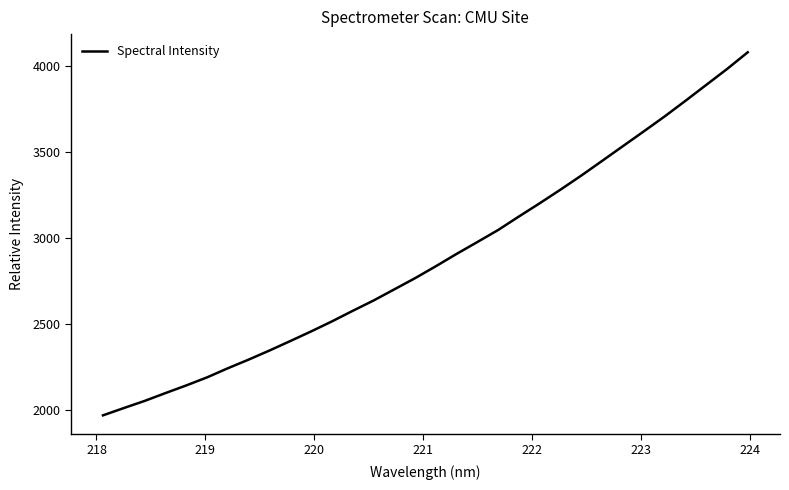

What is the minimum value shown in the chart?

1968.2